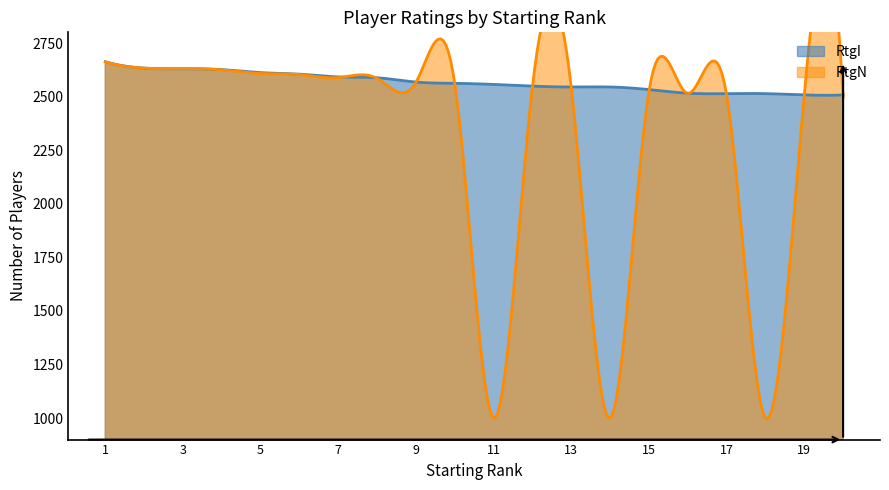

What are all the series names shown in the legend?

RtgI, RtgN